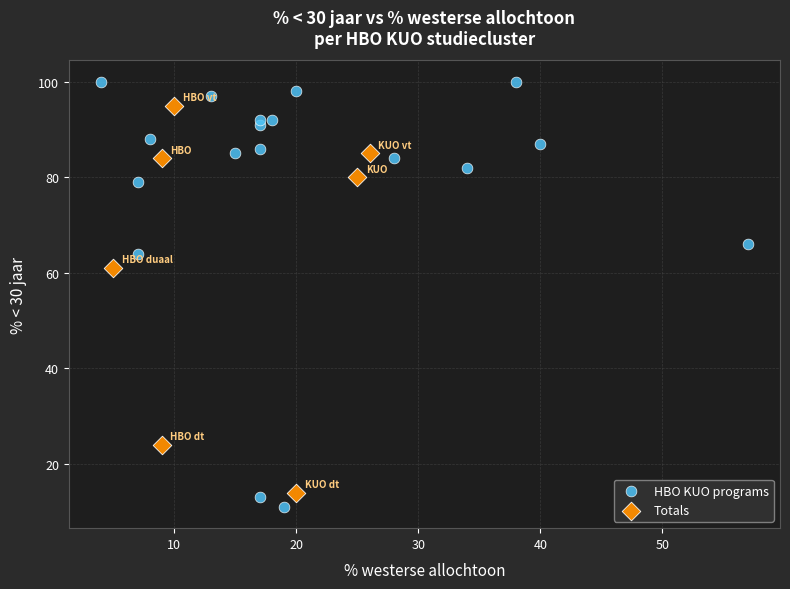

Which series has the widest spread of Y values?

HBO KUO programs